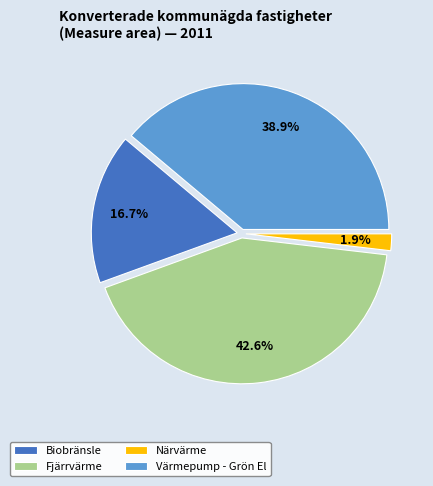

What percentage is NOT represented by Närvärme?

98.1%